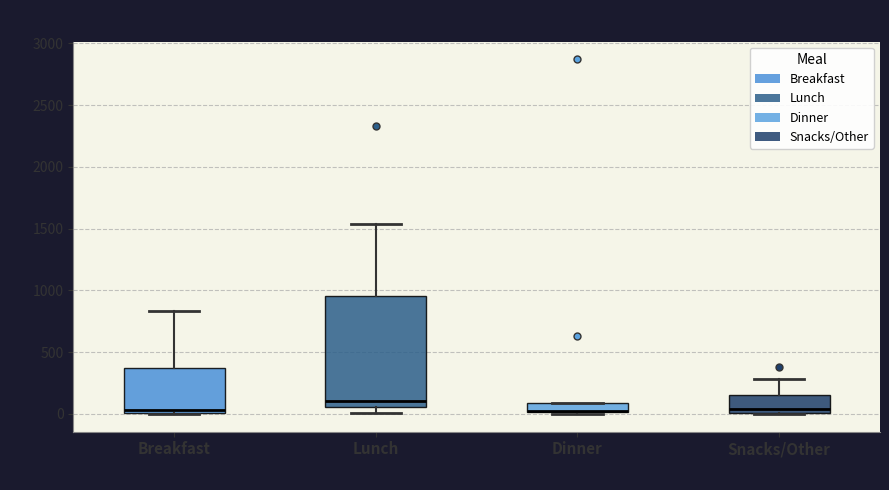

Comparing the boxes themselves (not the whiskers), which one is the tallest?

Lunch